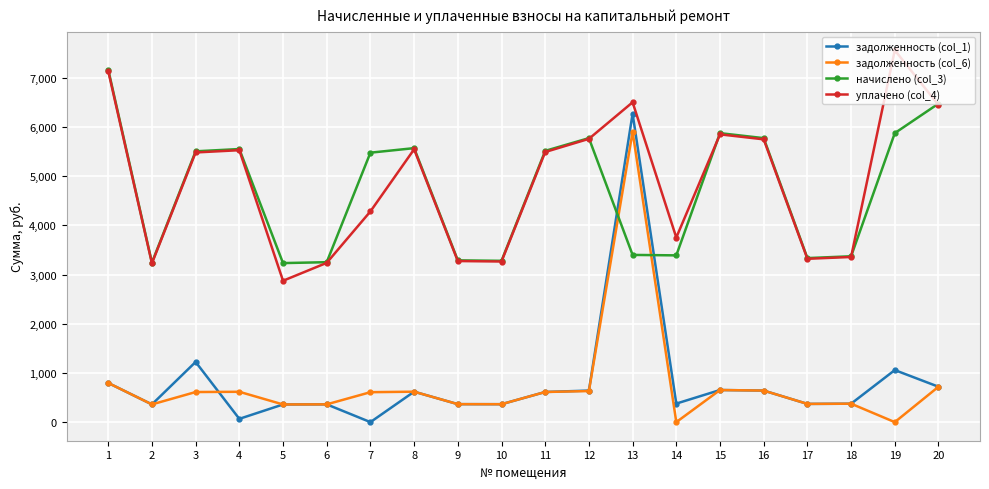

How many data points in начислено (col_3) are above 5503?

10